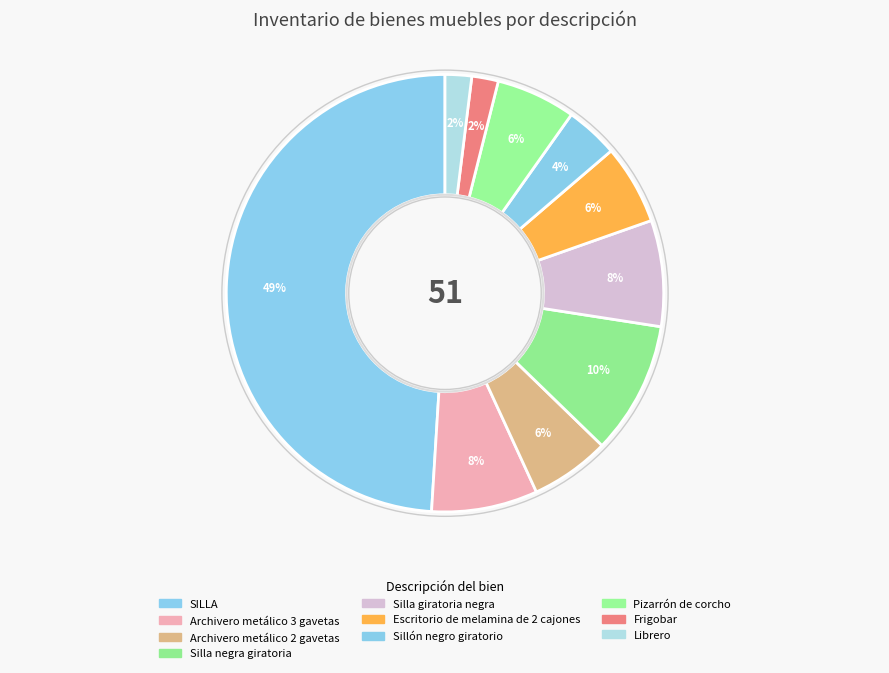

How many segments does this pie chart have?

10